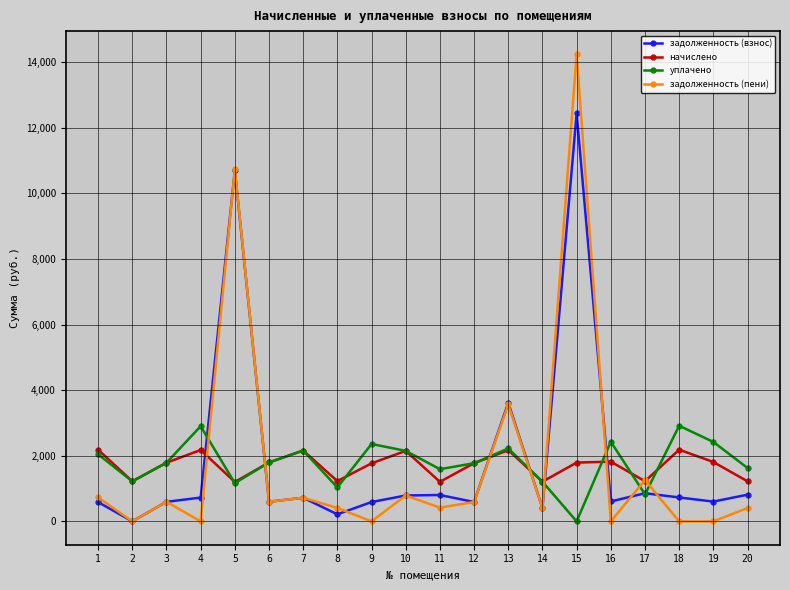

How many values in the начислено series exceed 1791?

10